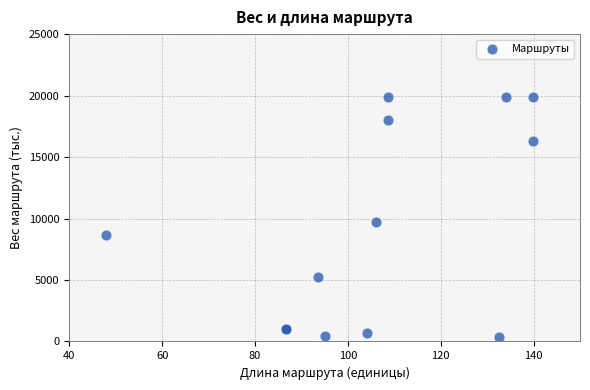

What Y value in the scatter plot is closest to 10128?

9720.0